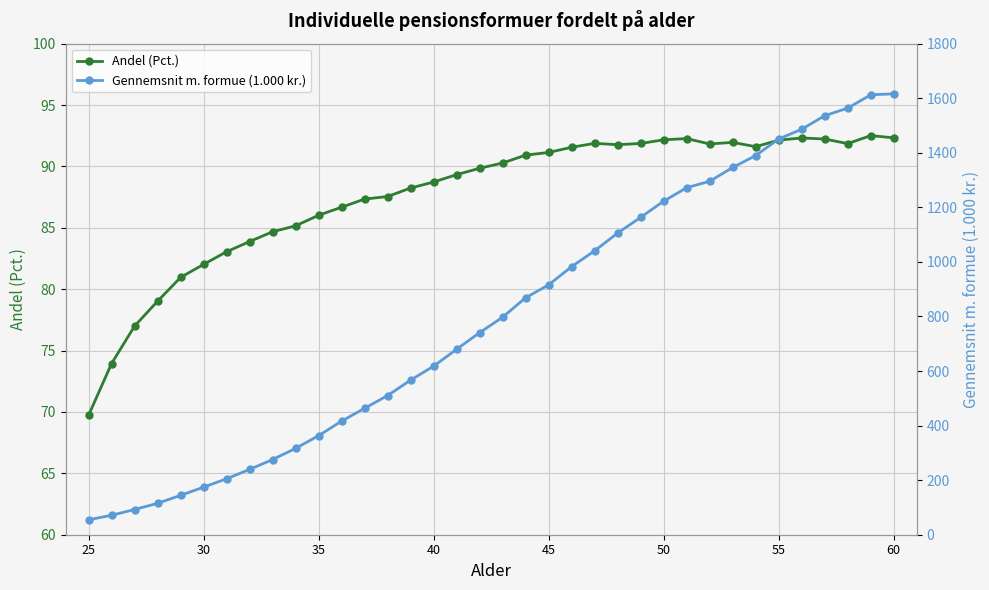

Which category has the lowest value in the Andel (Pct.) series?

25